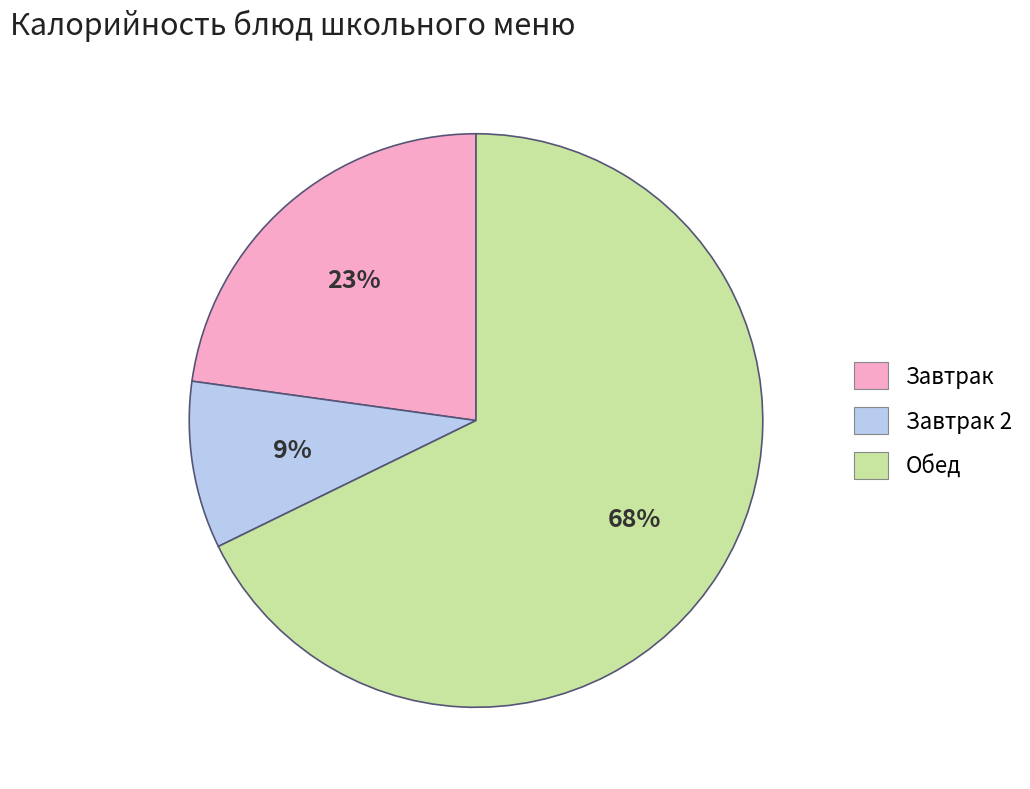

What is the smallest slice in the pie chart?

Завтрак 2